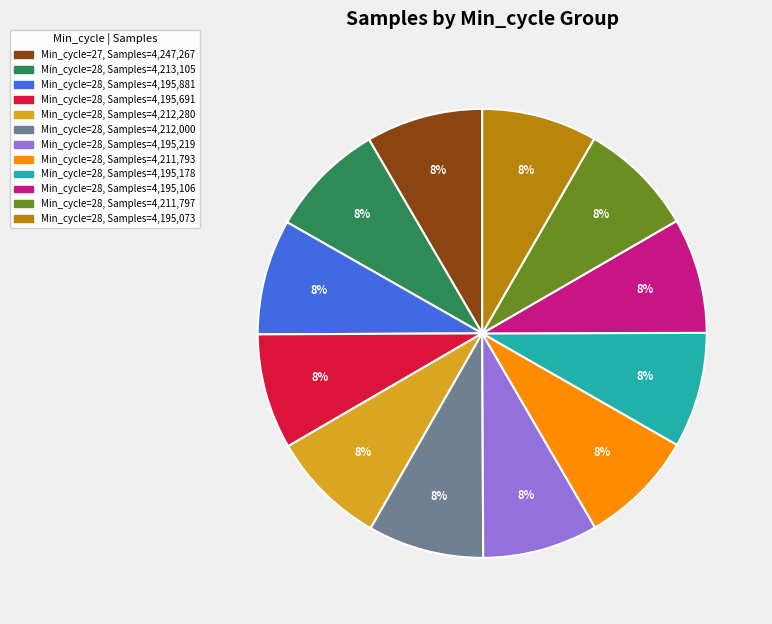

How many segments does this pie chart have?

12